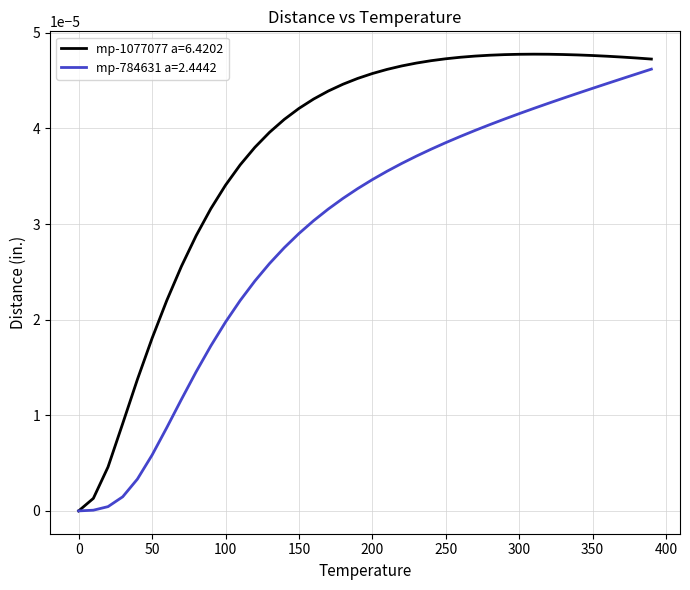

Which series has the largest total across all categories?

mp-1077077 a=6.4202